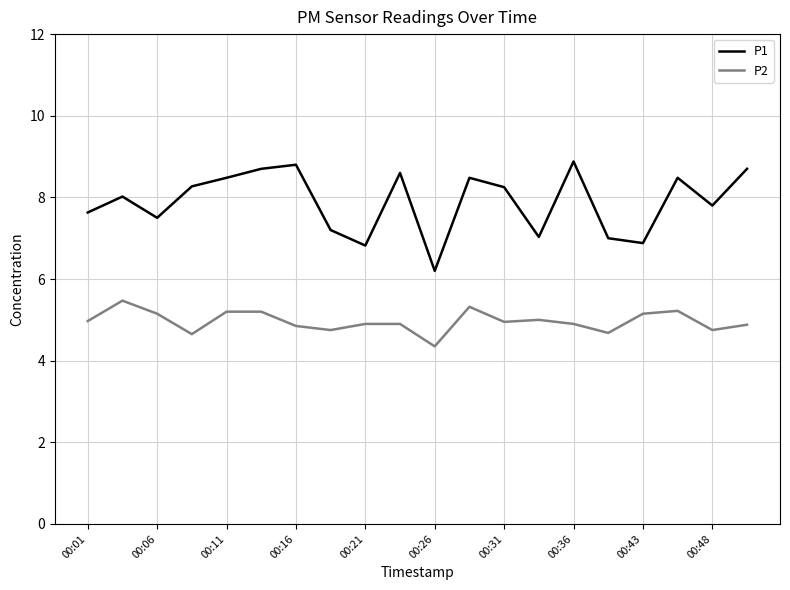

What is the maximum value for P1?

8.9